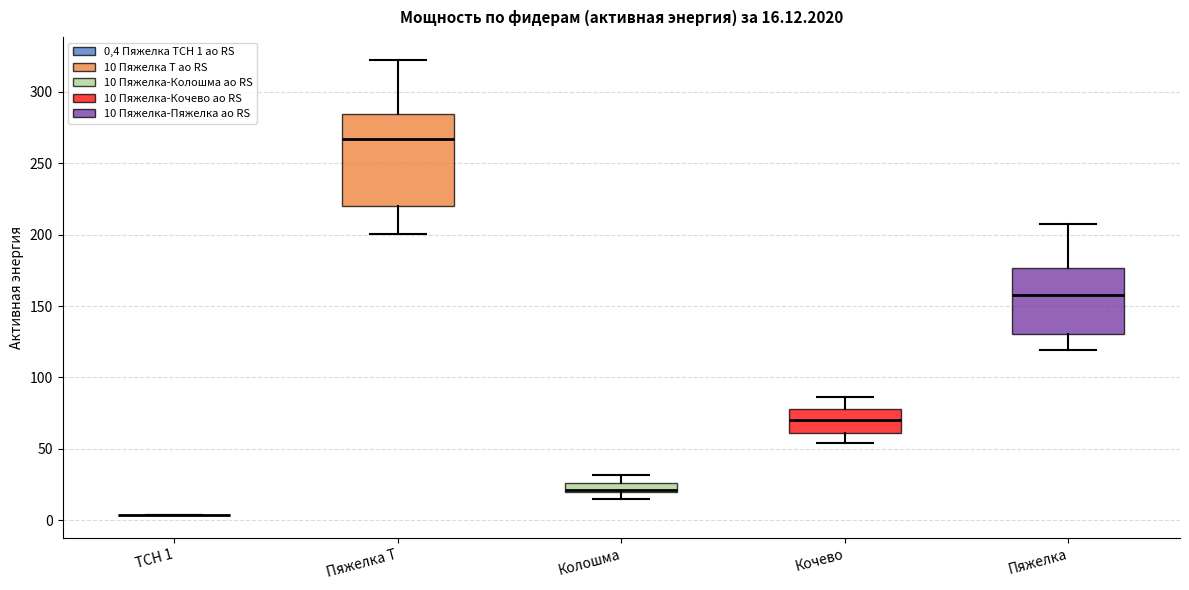

Which box is the tallest, from its lower edge to its upper edge?

Пяжелка Т